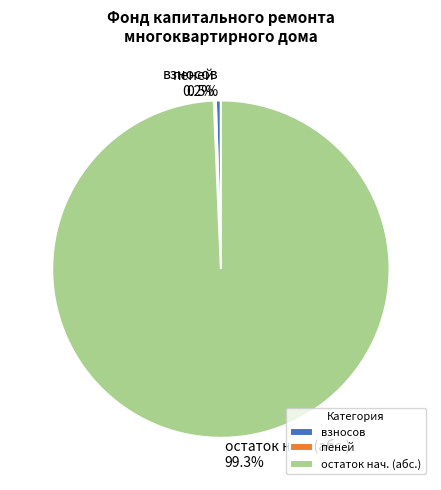

Which slice is the largest?

остаток нач. (абс.)